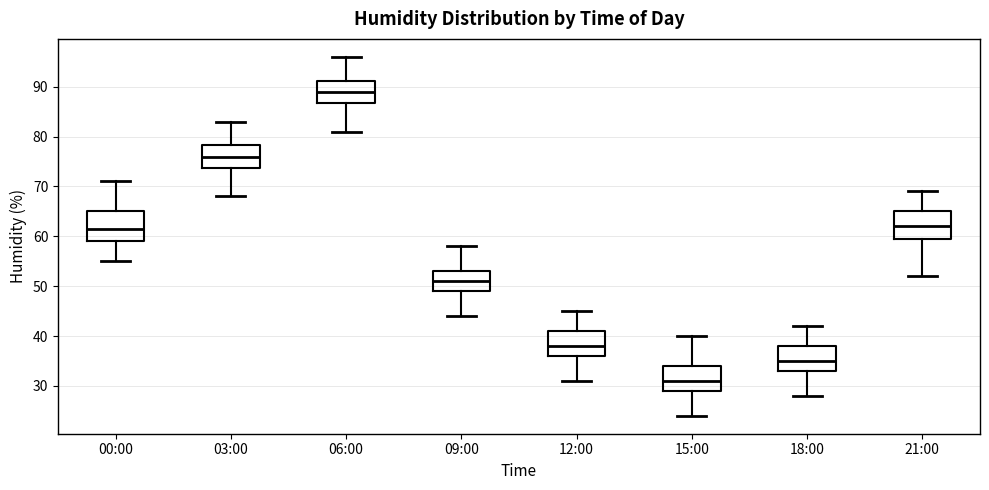

Where does the upper whisker of the box for 12:00 end on the y-axis? The values are not printed on the chart, so give them approximately, as read against the axis.

45